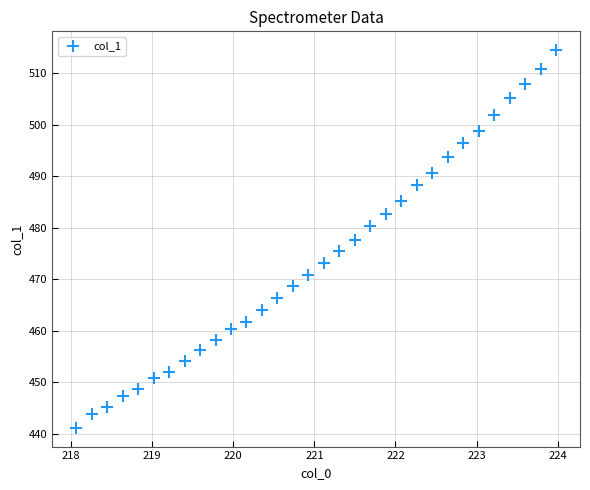

What is the range of Y values (max minus min)?

73.3